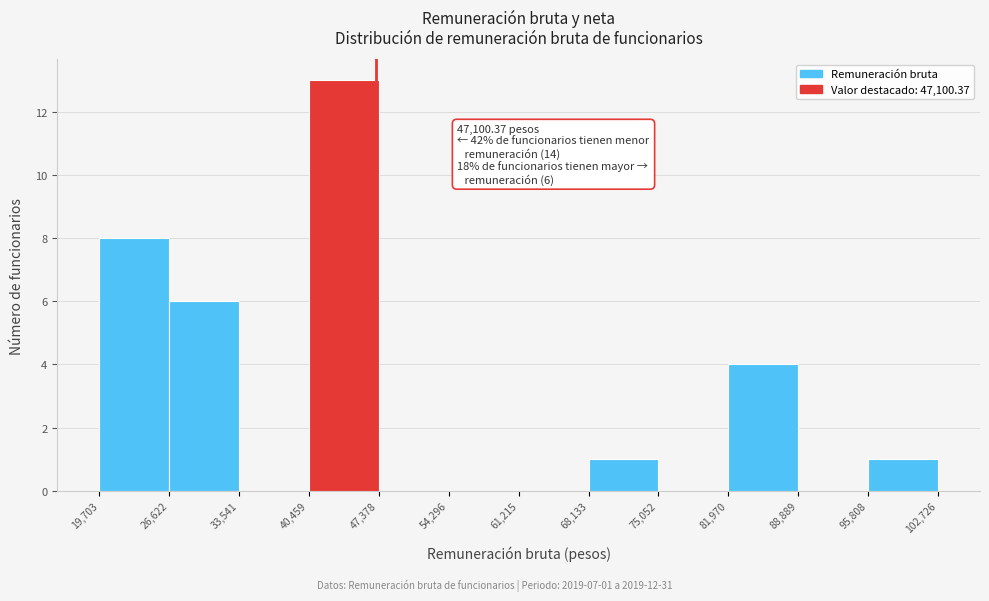

Over which range of the x-axis is the bar tallest?

40,459 to 47,378